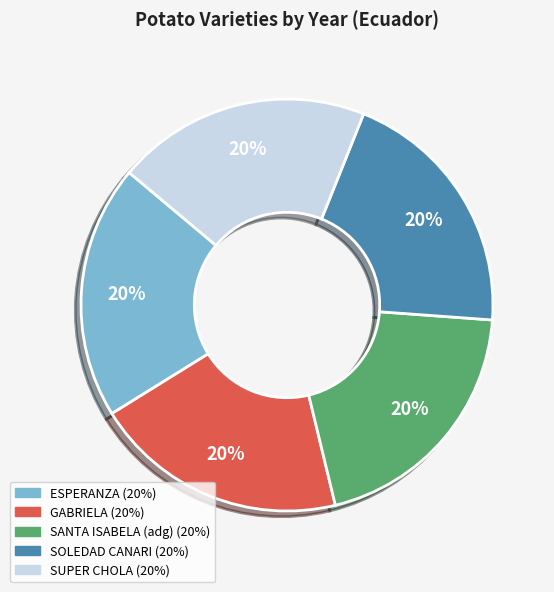

Is SANTA ISABELA (adg) the majority of the pie?

No